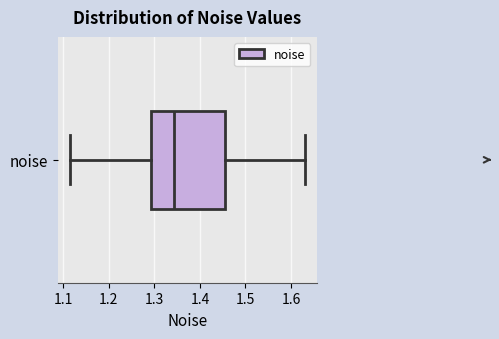

Read this box plot against the x-axis: the position of the median line, the range covered by the box, and the ends of both whiskers. The values are not printed on the chart, so give them approximately, as read against the axis.

median 1.34, box 1.29 to 1.46, whiskers 1.11 to 1.63